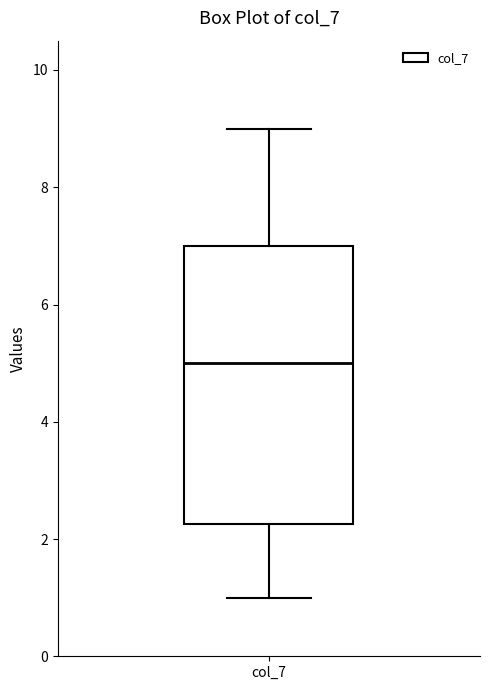

Transcribe this box plot: give where the median line is, the range the box spans, and where the two whiskers end, as read against the y-axis. The values are not printed on the chart, so give them approximately, as read against the axis.

median 5.0, box 2.2 to 7.0, whiskers 1.0 to 9.0